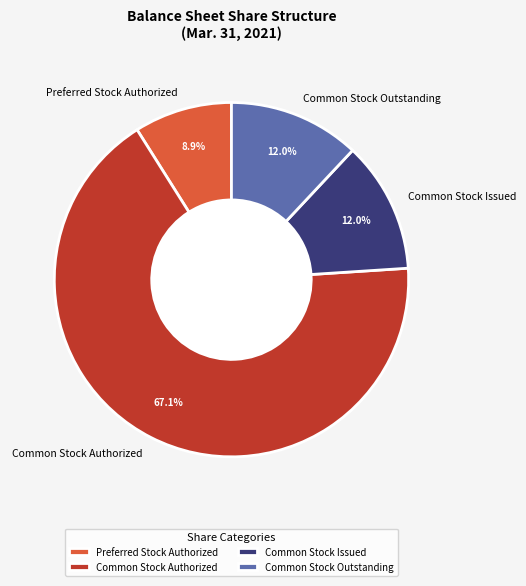

The Preferred Stock Authorized slice represents 1% of the pie. True or false?

False